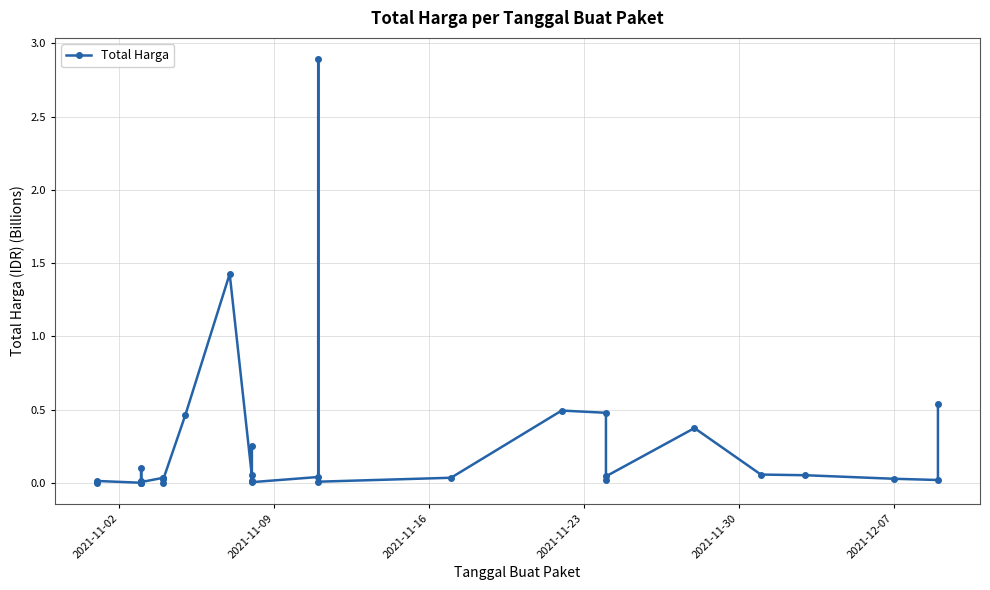

Is it true that the value at 2021-11-09 is 0.0?

False